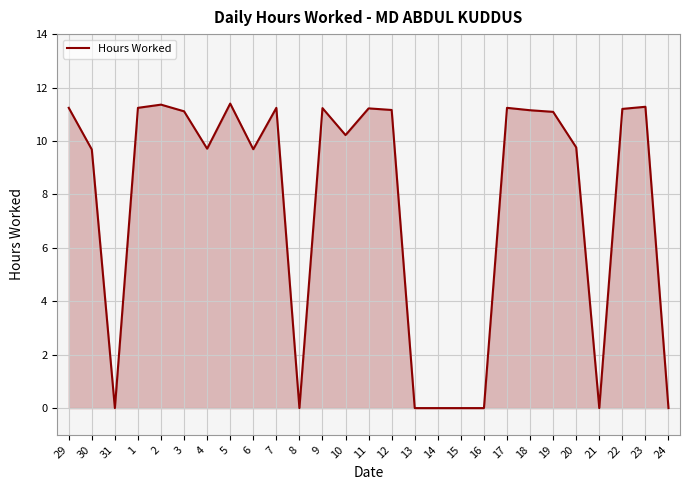

What is the difference between the values at 5 and 11?

0.2